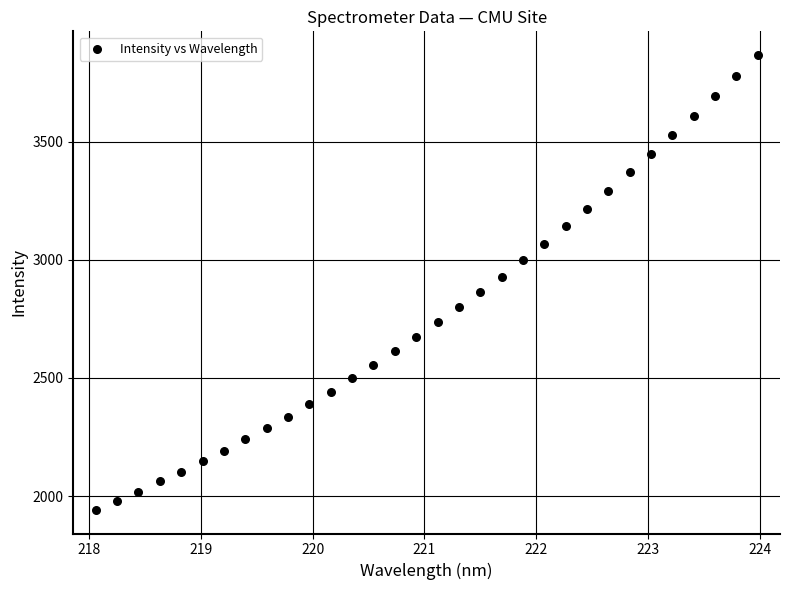

What is the range of Y values (max minus min)?

1925.6